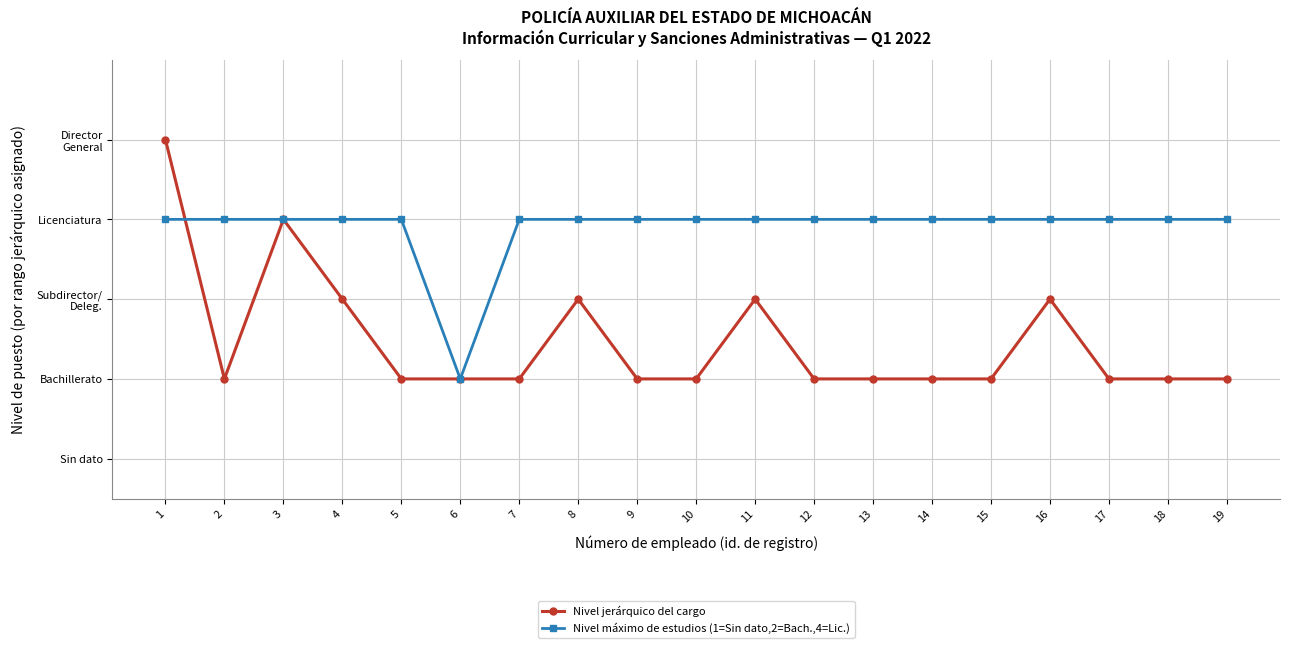

How many intersections are there between Nivel jerárquico del cargo and Nivel máximo de estudios (1=Sin dato,2=Bach.,4=Lic.)?

1